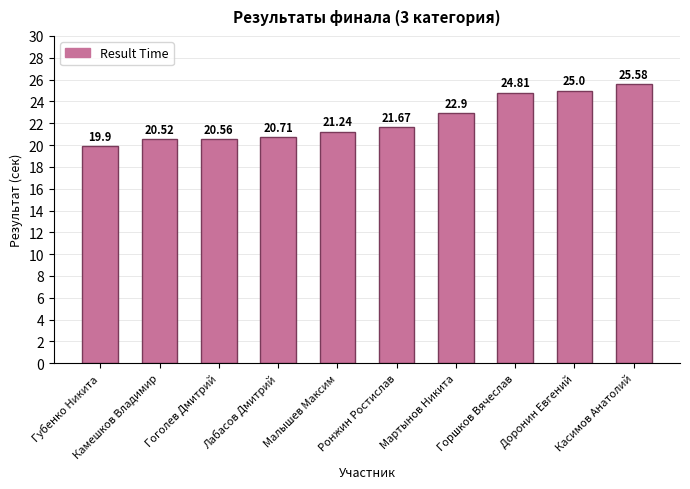

What is the label of the 8th bar from the right?

Гоголев Дмитрий